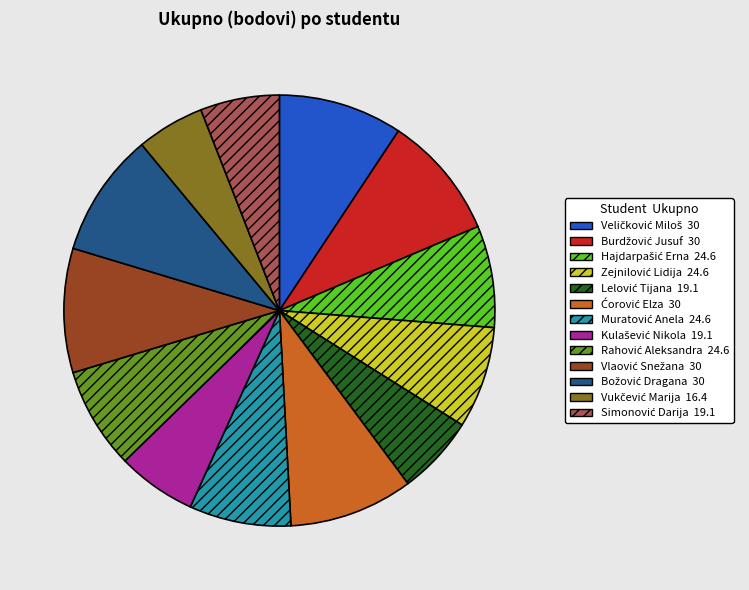

Does any single category account for the majority?

No